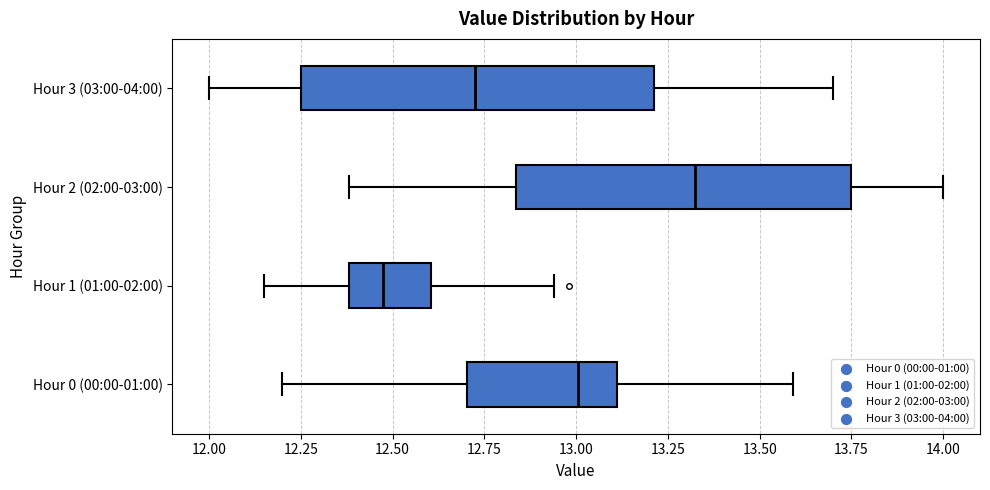

Where is the right edge of the box for Hour 1 (01:00-02:00) on the x-axis? The values are not printed on the chart, so give them approximately, as read against the axis.

12.60